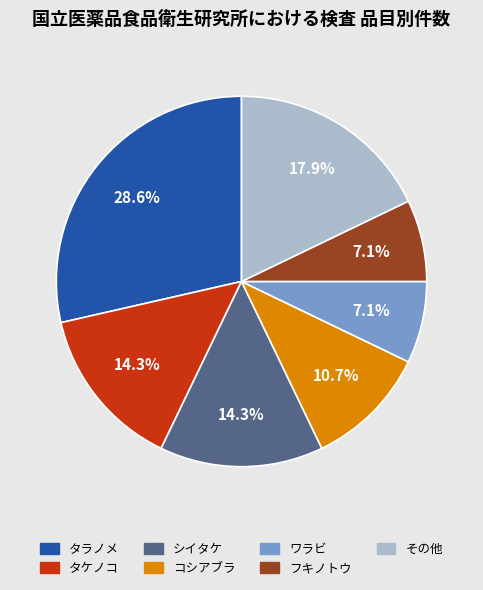

Approximately how many times larger is the value at その他 compared to コシアブラ?

1.7